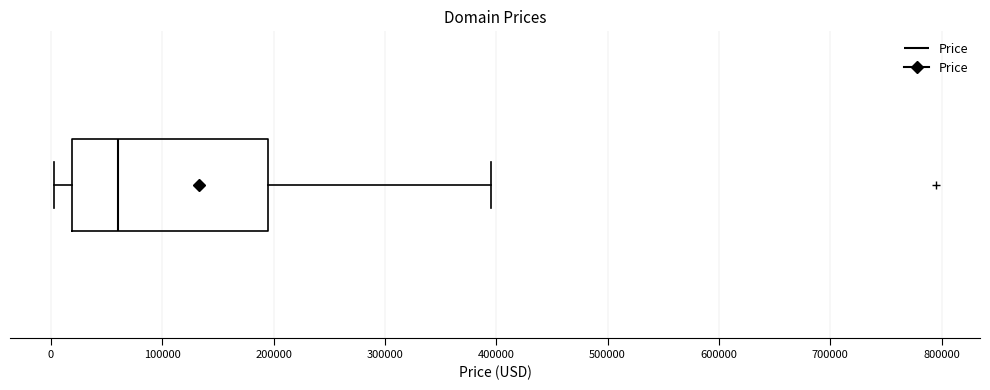

Read this box plot against the x-axis: the position of the median line, the range covered by the box, and the ends of both whiskers. The values are not printed on the chart, so give them approximately, as read against the axis.

median 60000, box 20000 to 190000, whiskers 0 to 390000